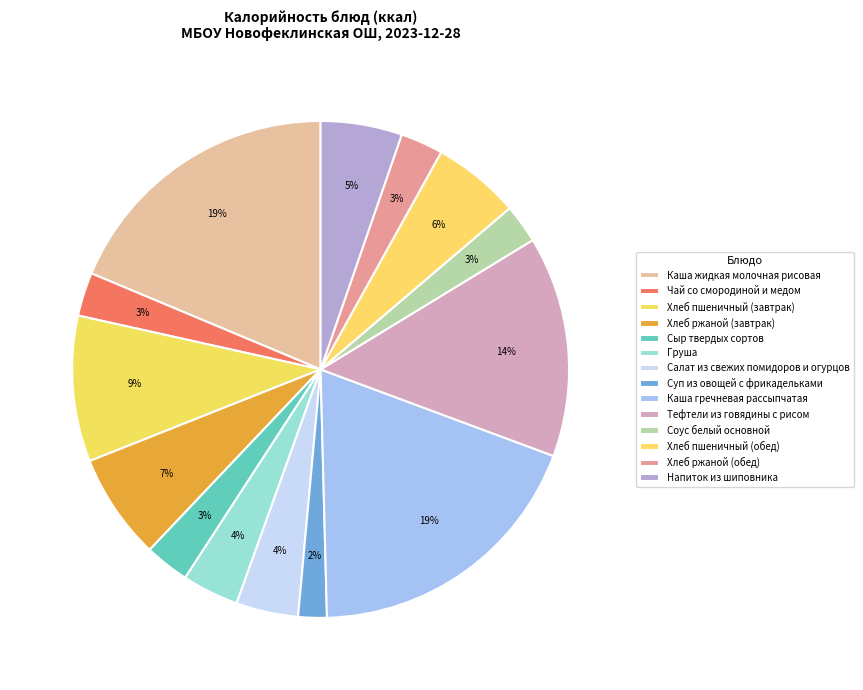

Is it true that Каша гречневая рассыпчатая is 28% of the pie?

False